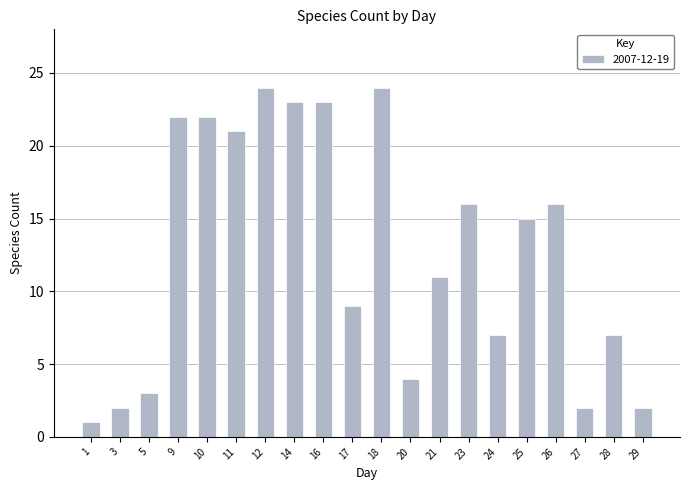

Which has a higher value, 25 or 21?

25